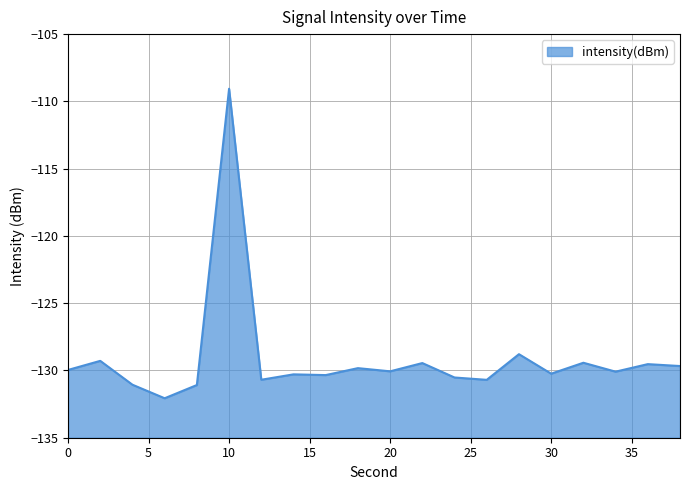

Reading left to right, transcribe all the data shown in this chart.

-130.0	-129.3	-131.1	-132.1	-131.1	-109.1	-130.7	-130.3	-130.3	-129.8	-130.1	-129.5	-130.5	-130.7	-128.8	-130.2	-129.4	-130.1	-129.5	-129.7